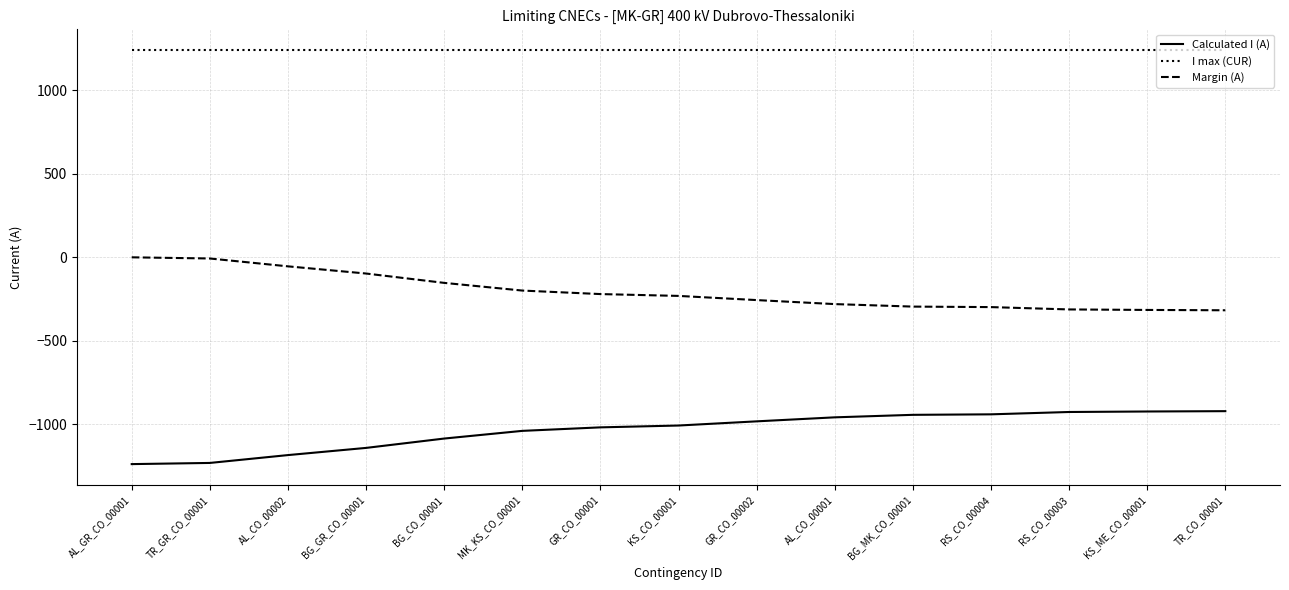

At BG_CO_00001, list the series in order from largest to smallest.

I max (CUR), Margin (A), Calculated I (A)